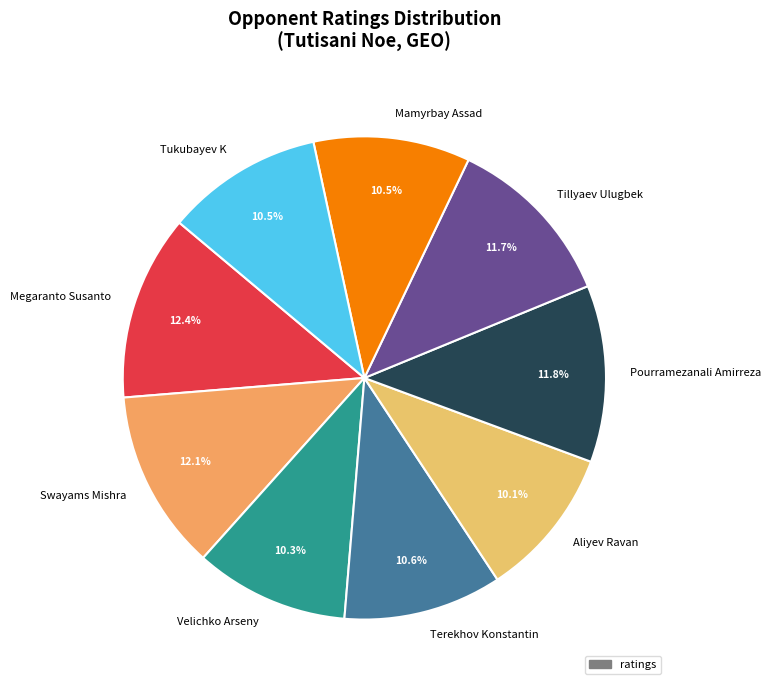

To the nearest percent, what percentage of the pie is Megaranto Susanto?

12%